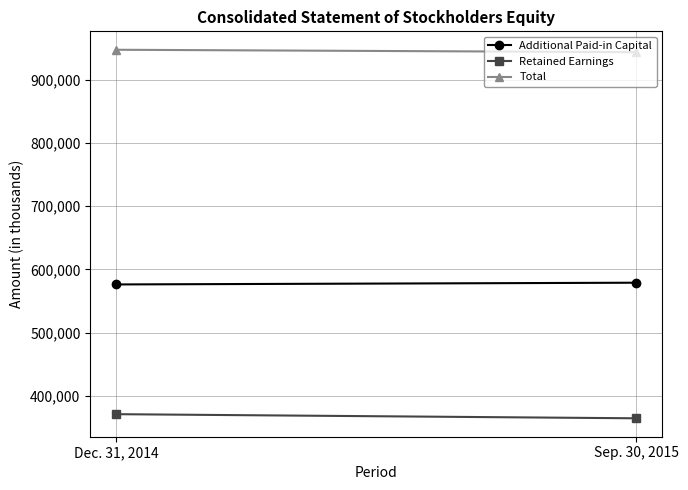

At how many categories does at least one series exceed 850859?

2